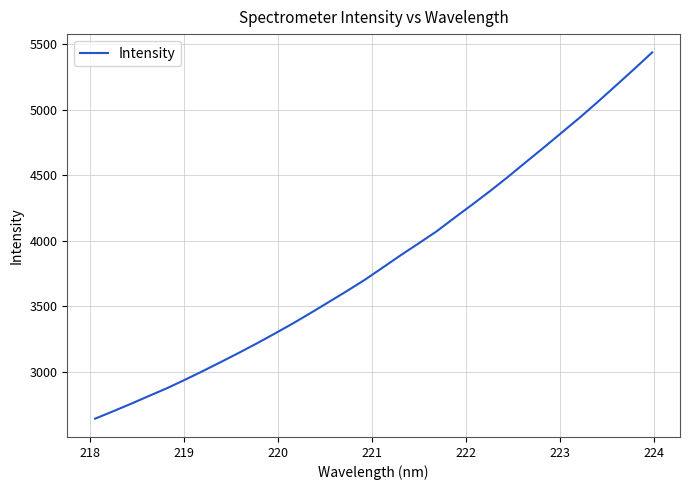

Reading left to right, transcribe all the data shown in this chart.

2640.7	2697.1	2754.6	2814.5	2873.7	2938.2	3005.0	3074.1	3144.0	3216.3	3291.5	3368.4	3449.2	3532.2	3615.5	3701.5	3795.2	3889.5	3980.1	4072.2	4176.2	4278.1	4382.5	4491.1	4604.3	4716.1	4830.3	4944.4	5064.4	5187.5	5311.5	5438.3